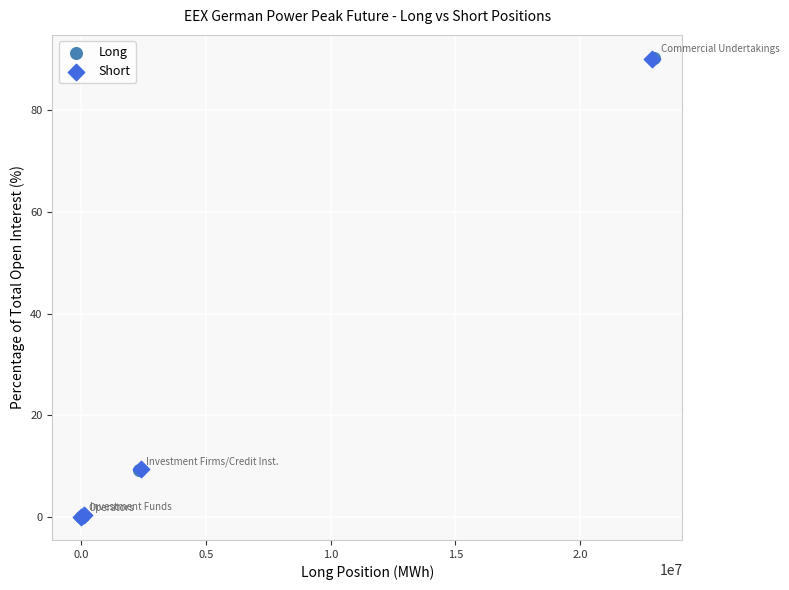

Which series has the largest Y range (max minus min)?

Long